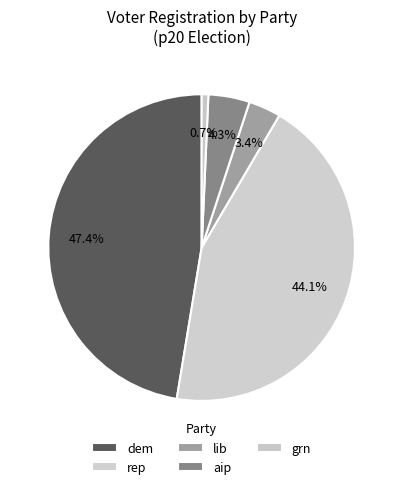

The lib slice represents 53% of the pie. True or false?

False